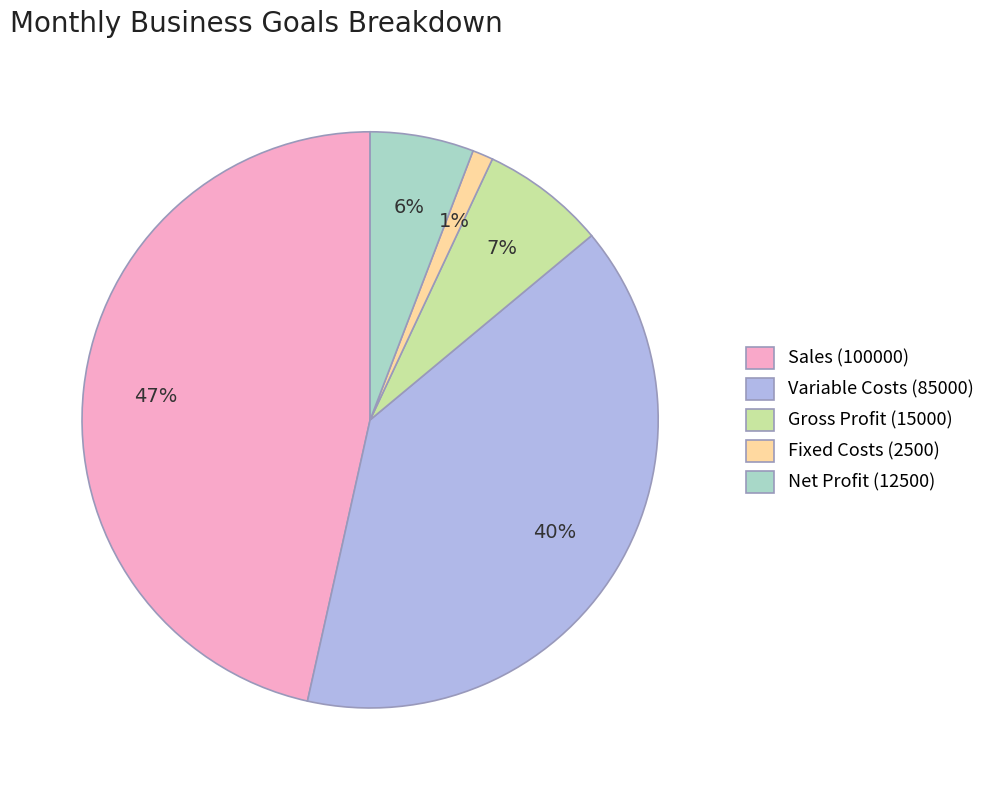

To the nearest percent, what is the difference between the Net Profit (12500) and Sales (100000) slice percentages?

41%